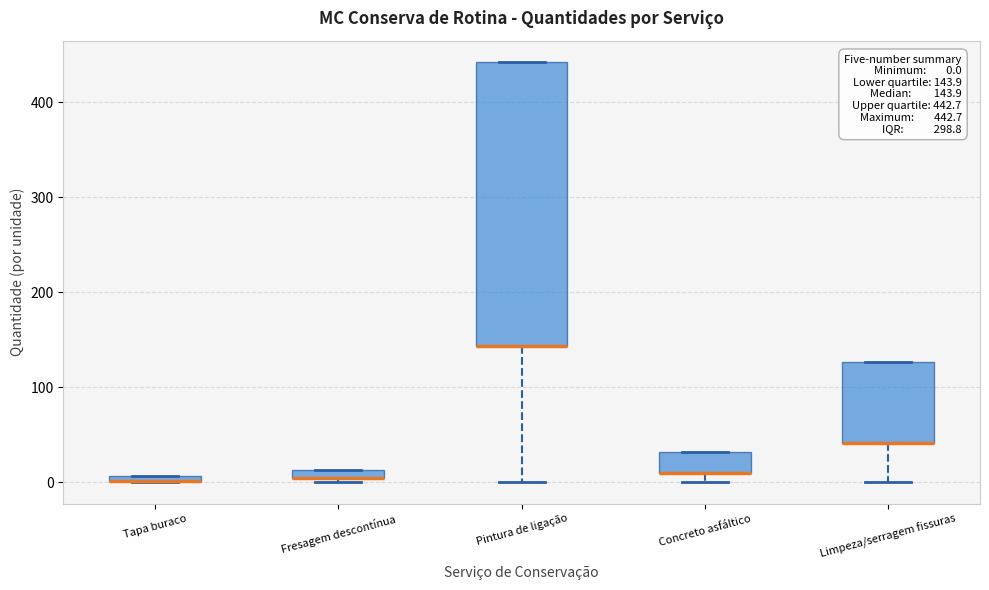

Comparing the boxes themselves (not the whiskers), which one is the tallest?

Pintura de ligação